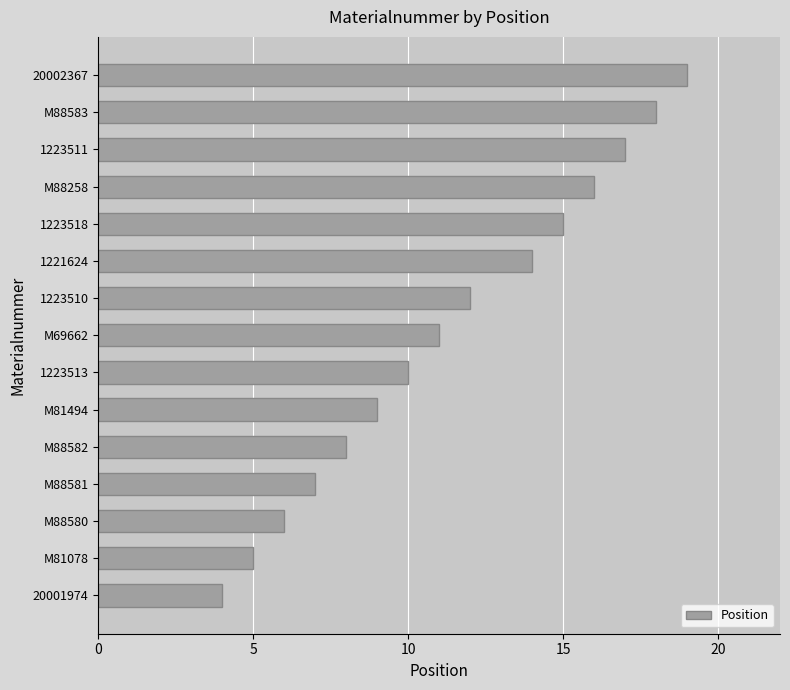

What is the maximum value shown in the chart?

19